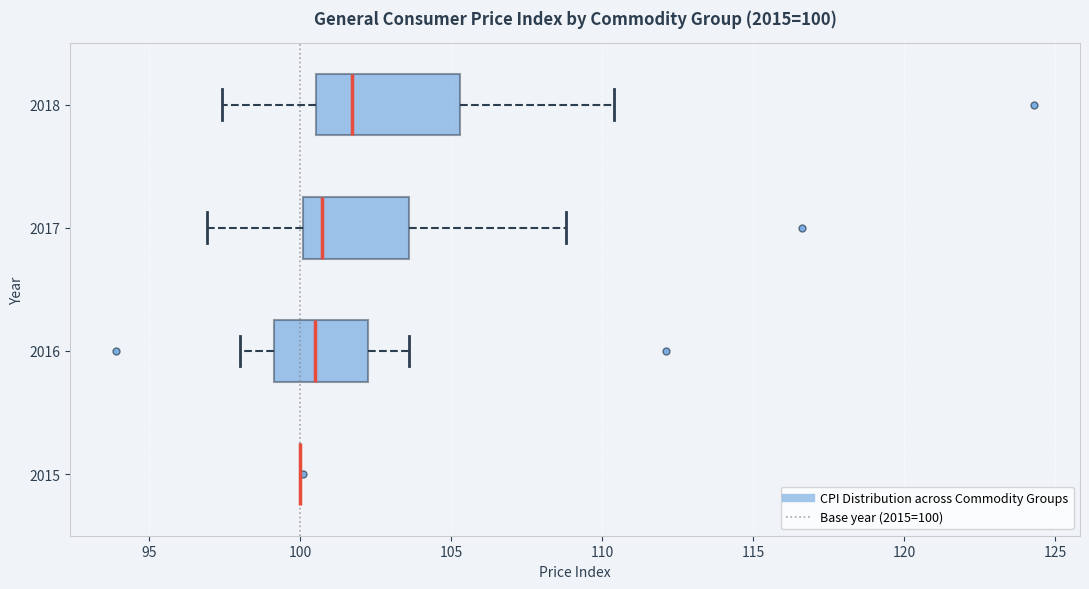

Comparing the boxes themselves (not the whiskers), which one is the widest?

2018